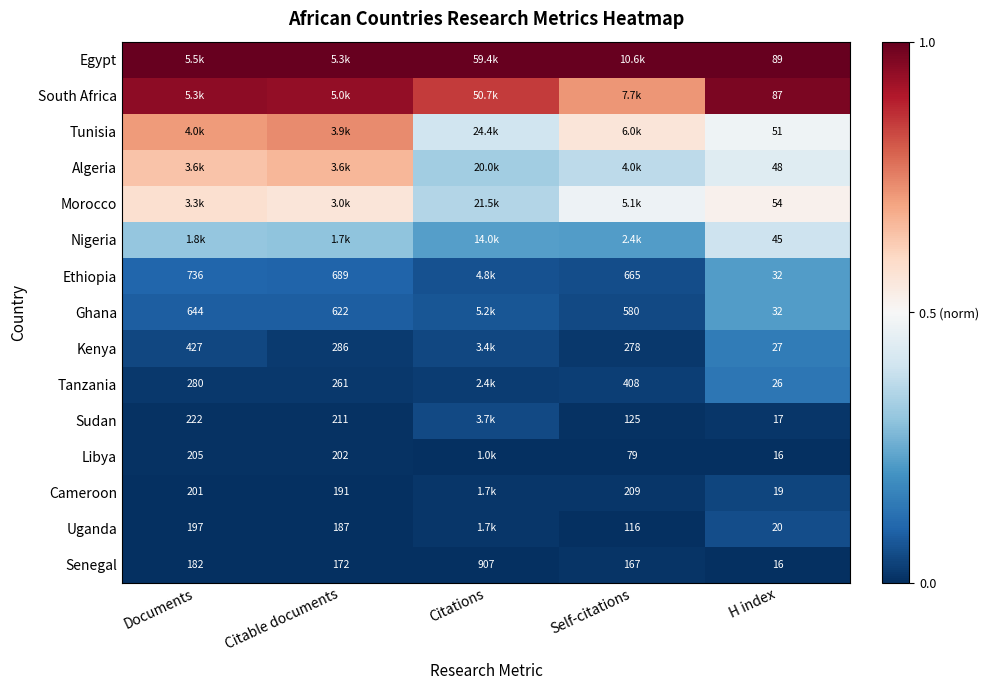

How many data points does each series have?

5